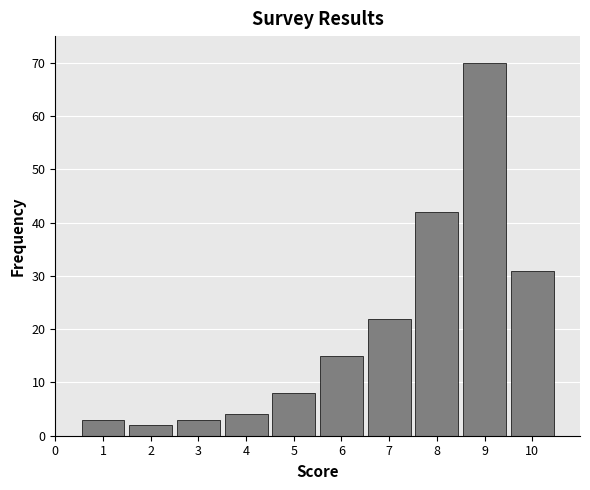

Reading left to right, list all the values displayed in this chart.

1=3	2=2	3=3	4=4	5=8	6=15	7=22	8=42	9=70	10=31